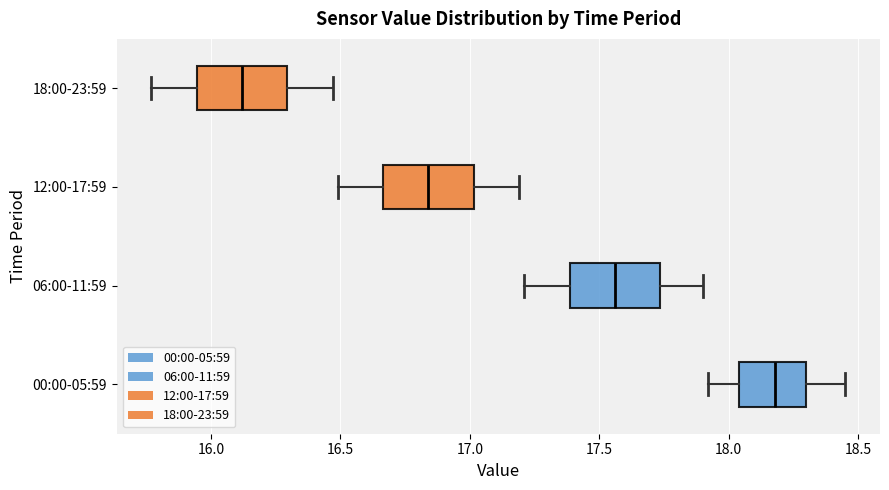

Reading bottom to top, read every box against the x-axis: the position of its median line, the range the box covers, and the ends of its whiskers. The values are not printed on the chart, so give them approximately, as read against the axis.

00:00-05:59: median 18.20, box 18.05 to 18.30, whiskers 17.90 to 18.45
06:00-11:59: median 17.55, box 17.40 to 17.75, whiskers 17.20 to 17.90
12:00-17:59: median 16.85, box 16.65 to 17.00, whiskers 16.50 to 17.20
18:00-23:59: median 16.10, box 15.95 to 16.30, whiskers 15.75 to 16.45